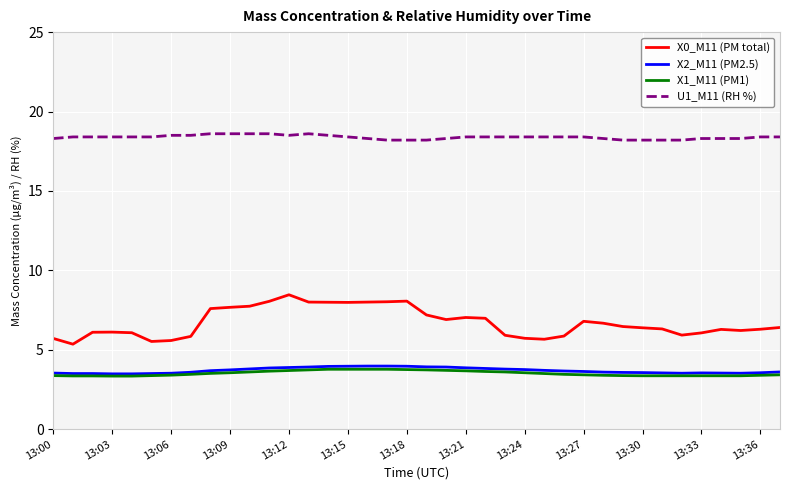

True or false: X2_M11 (PM2.5) and X0_M11 (PM total) cross at least once.

False